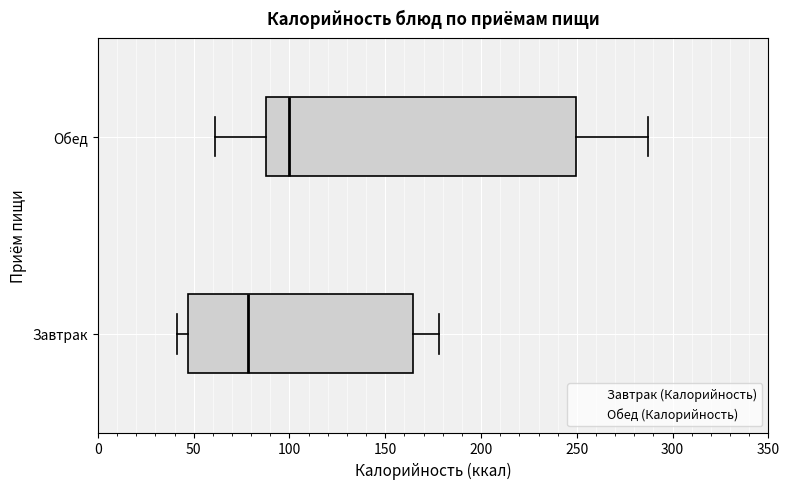

Reading bottom to top, transcribe this box plot: for each box, give where its median line is, the range the box spans, and where its two whiskers end, as read against the x-axis. The values are not printed on the chart, so give them approximately, as read against the axis.

Завтрак: median 80, box 45 to 165, whiskers 40 to 180
Обед: median 100, box 90 to 250, whiskers 60 to 285